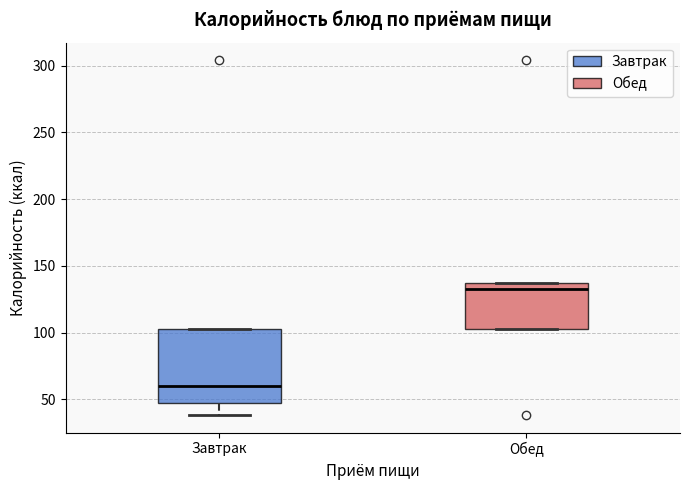

Reading left to right, read every box against the y-axis: the position of its median line, the range the box covers, and the ends of its whiskers. The values are not printed on the chart, so give them approximately, as read against the axis.

Завтрак: median 60, box 45 to 105, whiskers 40 to 105
Обед: median 135 (just below the box's upper edge), box 105 to 135, whiskers 105 to 135